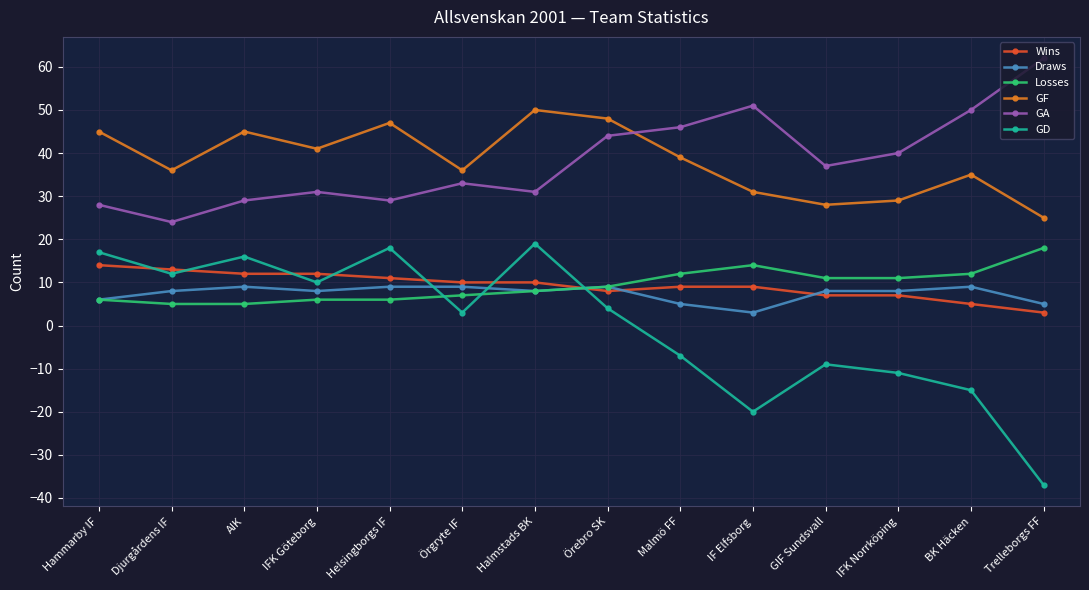

The value of Wins at Halmstads BK is 2. True or false?

False